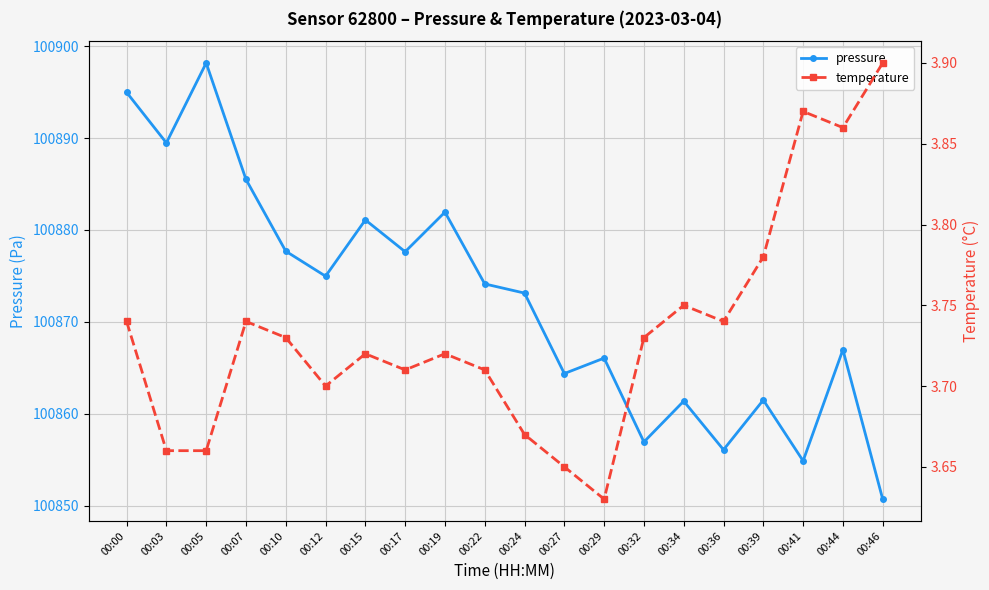

Between 00:03 and 00:32, which series saw the biggest shift?

pressure